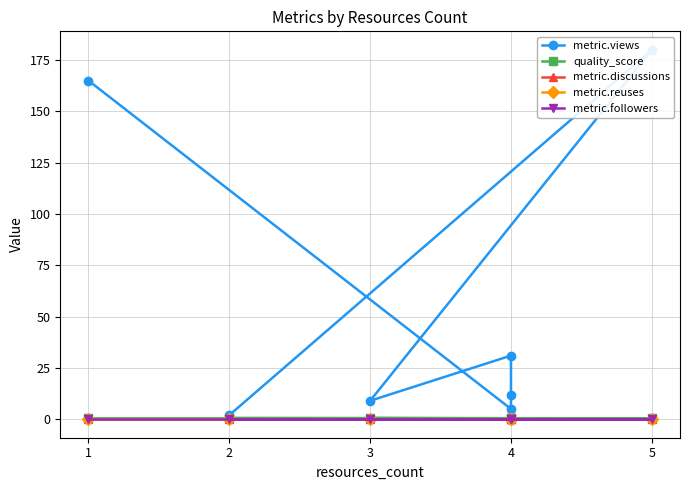

How many lines are shown in the chart?

5